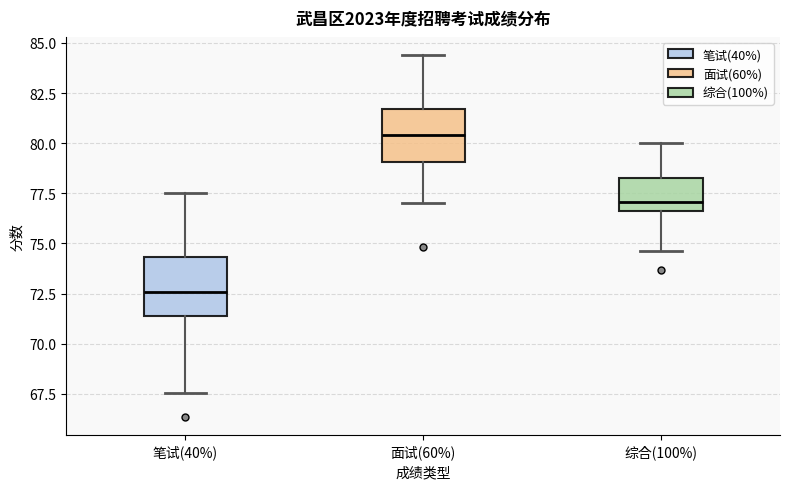

Reading left to right, transcribe this box plot: for each box, give where its median line is, the range the box spans, and where its two whiskers end, as read against the y-axis. The values are not printed on the chart, so give them approximately, as read against the axis.

笔试(40%): median 72.5, box 71.5 to 74.5, whiskers 67.5 to 77.5
面试(60%): median 80.5, box 79.0 to 81.5, whiskers 77.0 to 84.5
综合(100%): median 77.0, box 76.5 to 78.5, whiskers 74.5 to 80.0